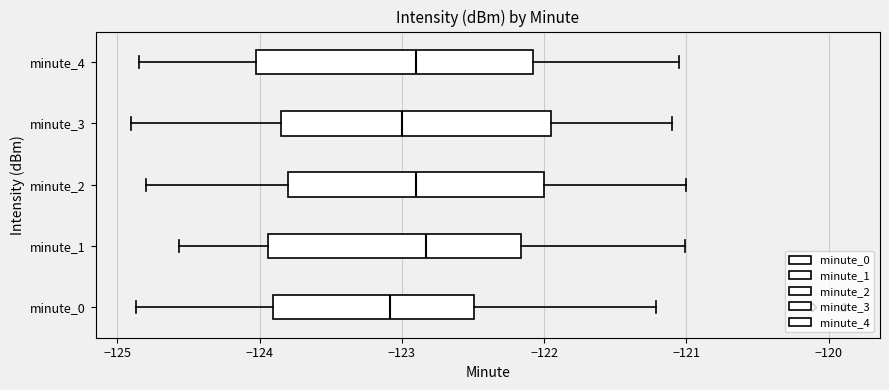

Reading bottom to top, read every box against the x-axis: the position of its median line, the range the box covers, and the ends of its whiskers. The values are not printed on the chart, so give them approximately, as read against the axis.

minute_0: median -123.1, box -123.9 to -122.5, whiskers -124.9 to -121.2
minute_1: median -122.8, box -123.9 to -122.2, whiskers -124.6 to -121.0
minute_2: median -122.9, box -123.8 to -122.0, whiskers -124.8 to -121.0
minute_3: median -123.0, box -123.8 to -121.9, whiskers -124.9 to -121.1
minute_4: median -122.9, box -124.0 to -122.1, whiskers -124.8 to -121.0